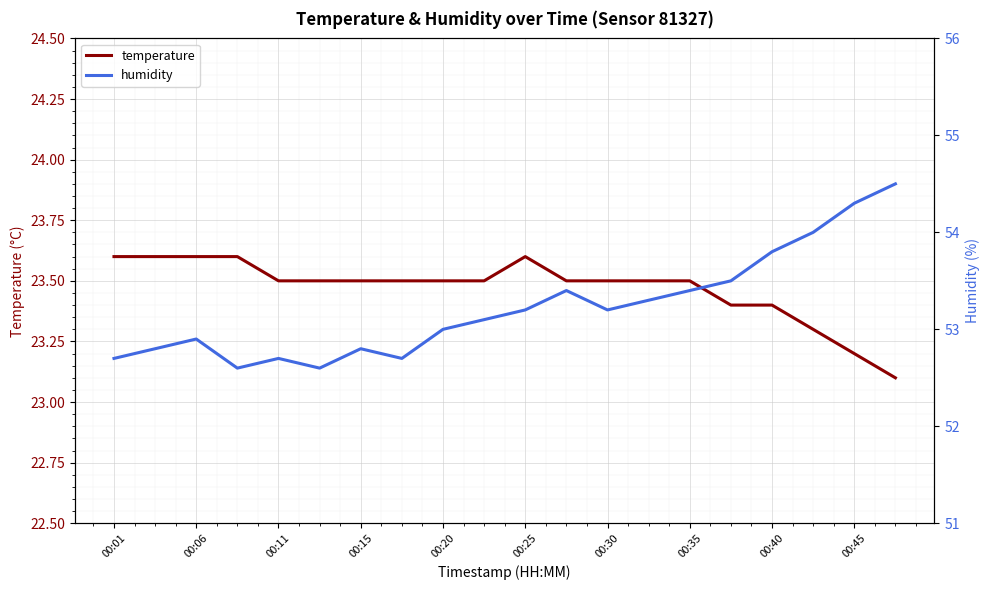

What is the maximum value for temperature?

23.6